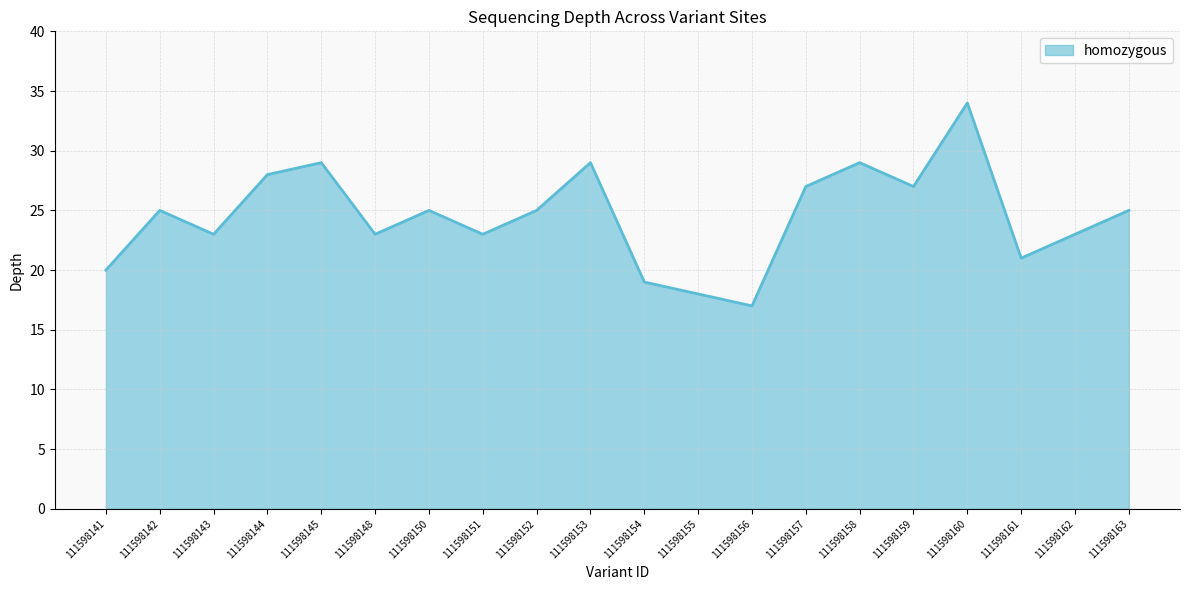

How many lines are shown in the chart?

1